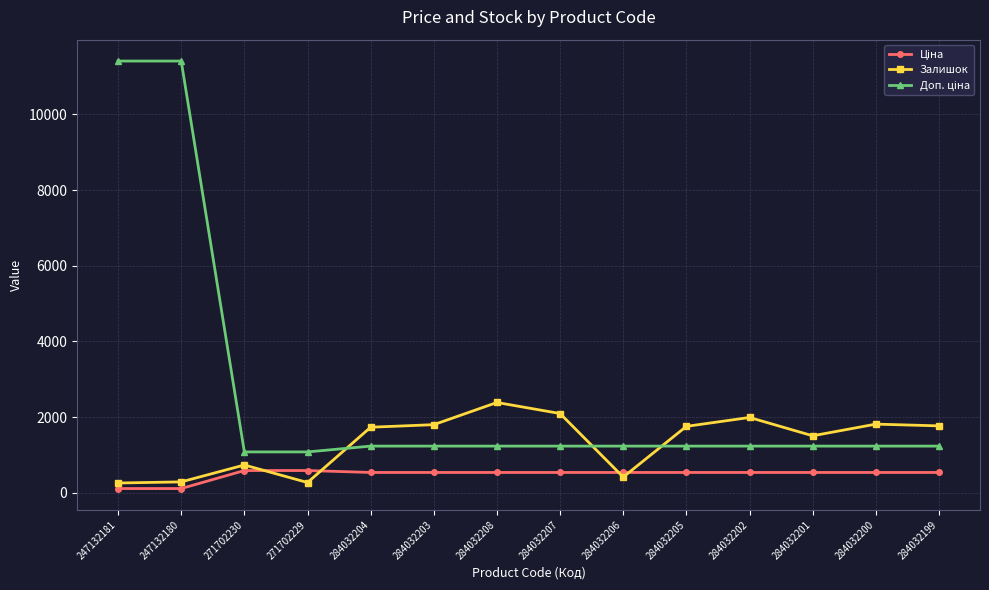

What is the spread (max minus min) of values at 284032205?

1218.0